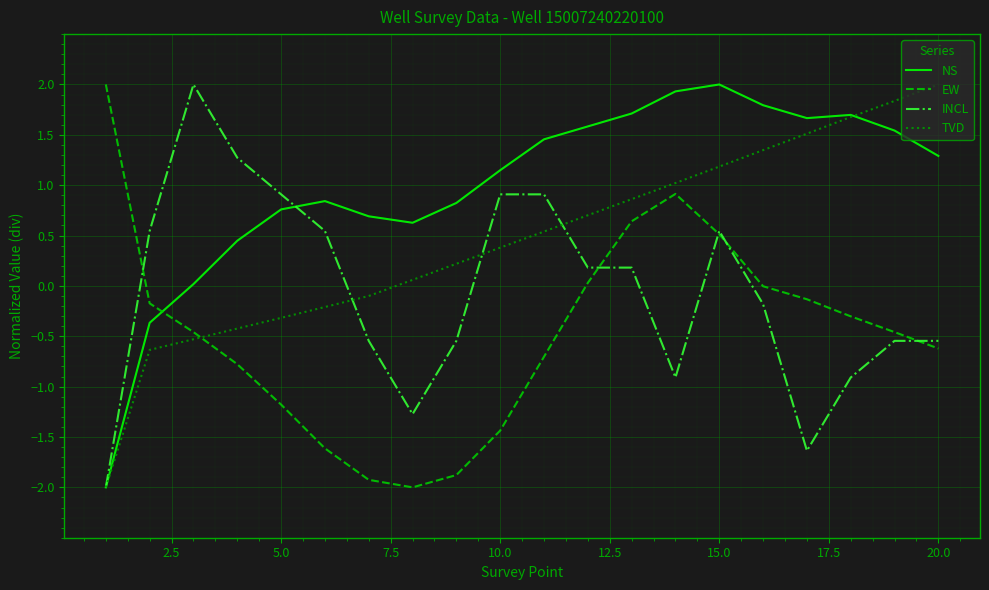

What is the smallest value displayed?

-2.0